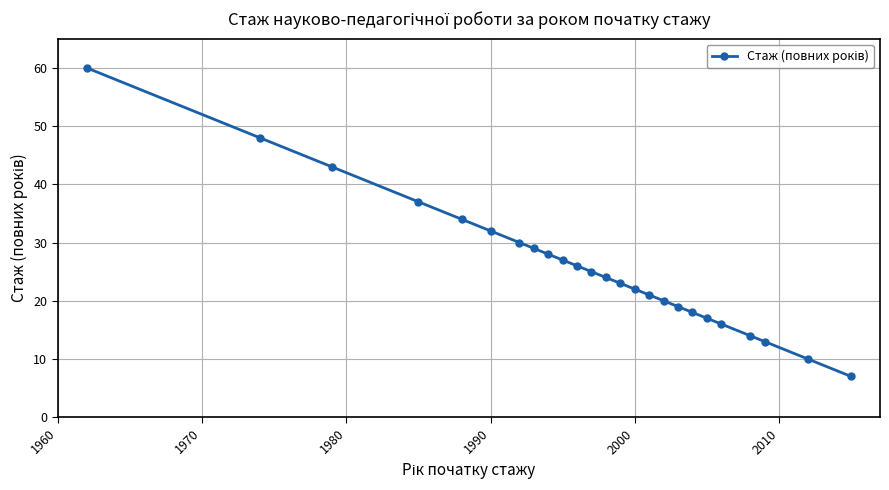

What is the smallest value displayed?

7